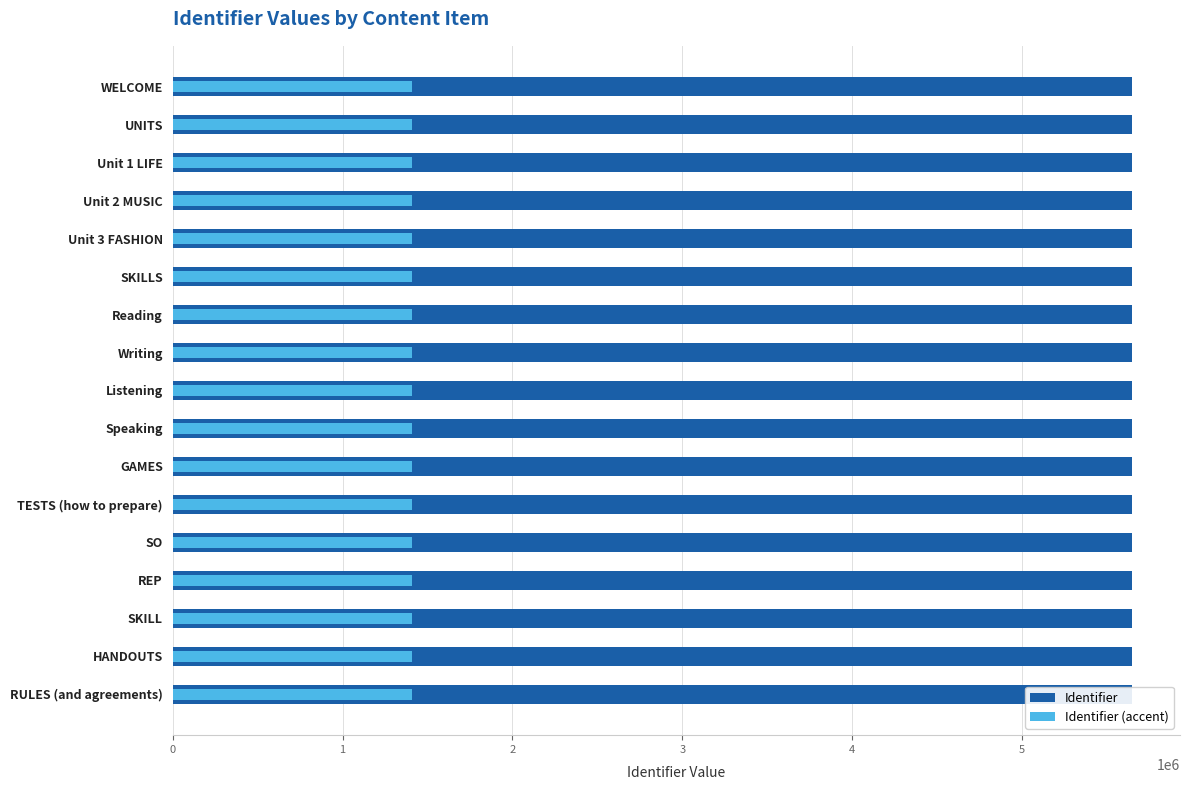

How many values in the Identifier series are below 5646527?

8